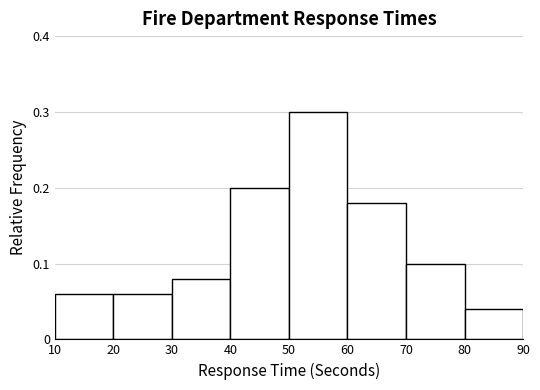

What is the height of the bar covering 30 to 40 on the x-axis? The values are not printed on the chart, so give them approximately, as read against the axis.

0.08